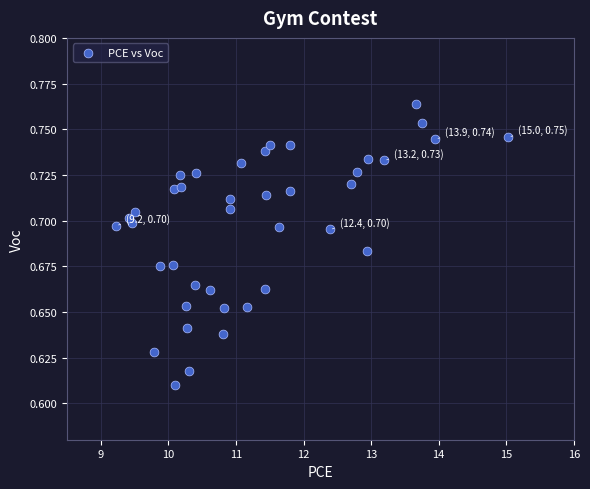

What is the range of X values (max minus min)?

5.8